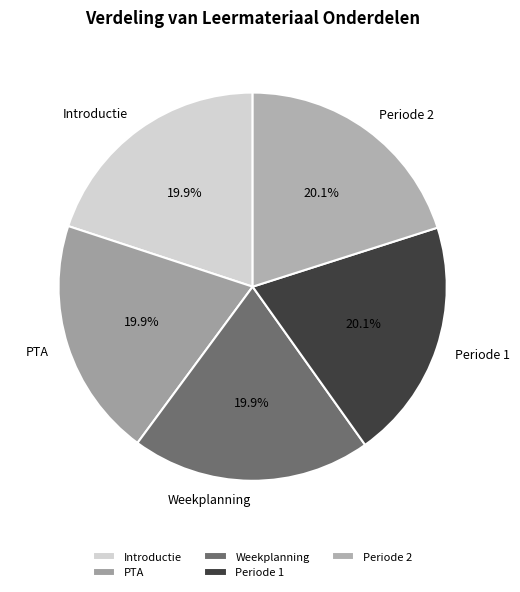

Do Introductie and Periode 2 together represent more than half of the pie?

No